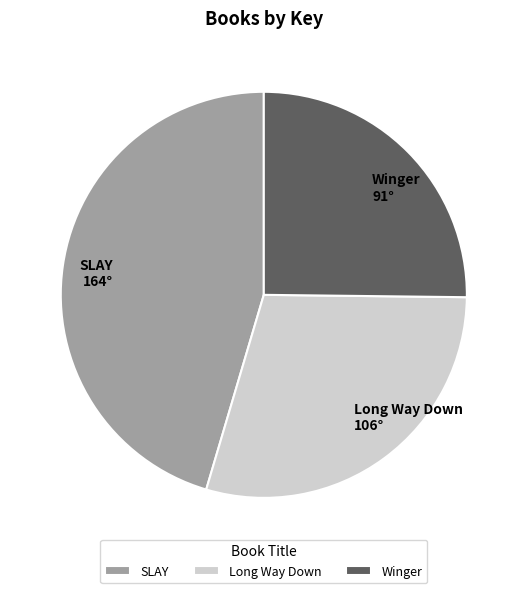

The Long Way Down slice represents 29% of the pie. True or false?

True